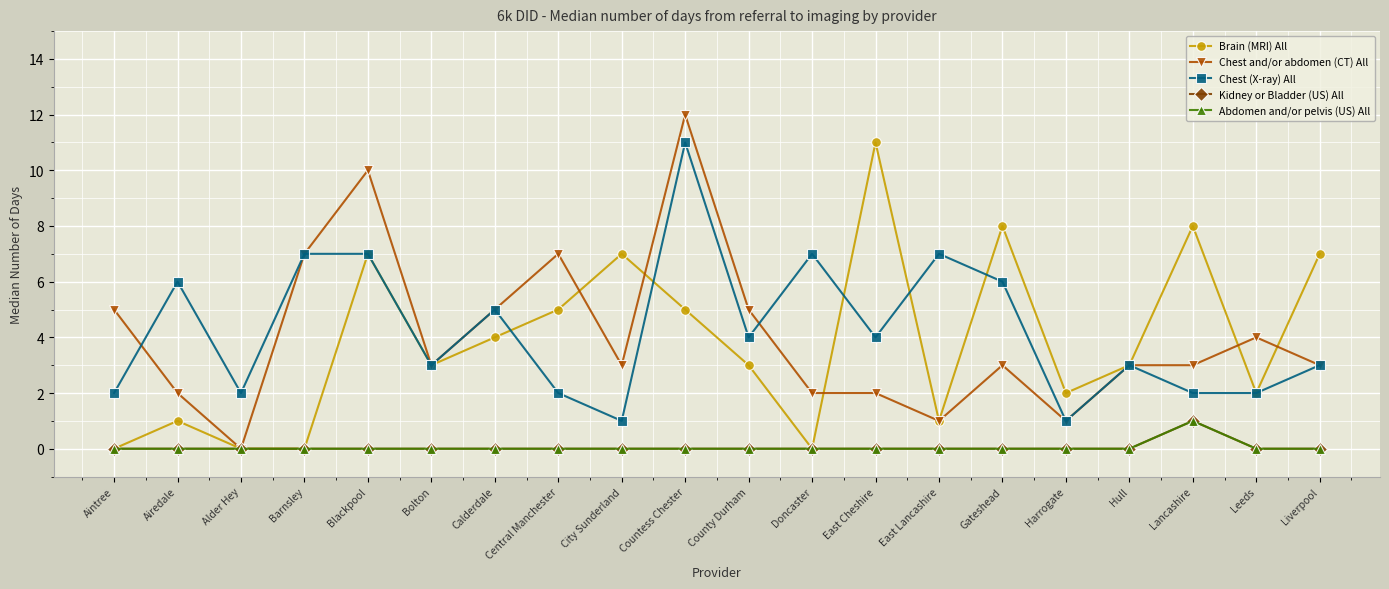

Is the value of Chest (X-ray) All at Gateshead greater than the value of Kidney or Bladder (US) All at City Sunderland?

Yes